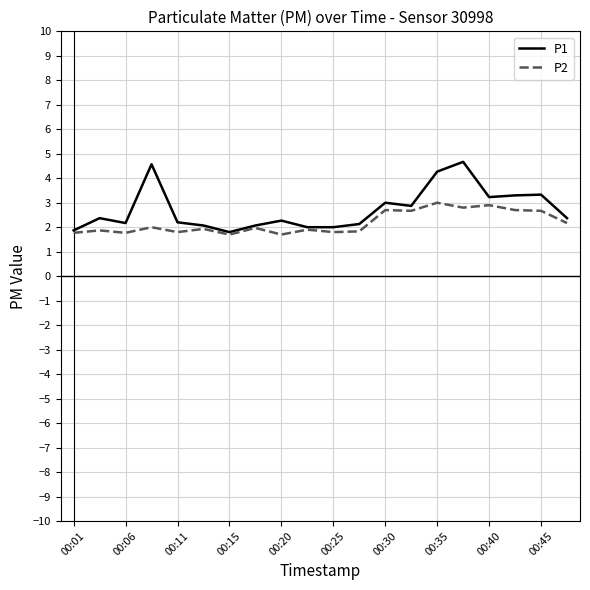

Which series has the widest spread of values?

P1